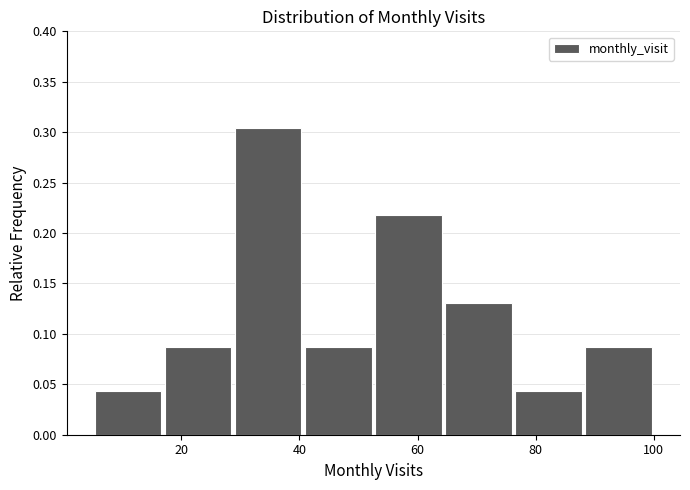

Reading left to right, transcribe this chart: for each bar, give the range it covers on the x-axis and its height. Neither the bar edges nor the heights are printed on the chart, so give them approximately, as read against the axes.

6 to 16: 0.045
16 to 28: 0.085
28 to 40: 0.305
40 to 52: 0.085
52 to 64: 0.215
64 to 76: 0.130
76 to 88: 0.045
88 to 100: 0.085